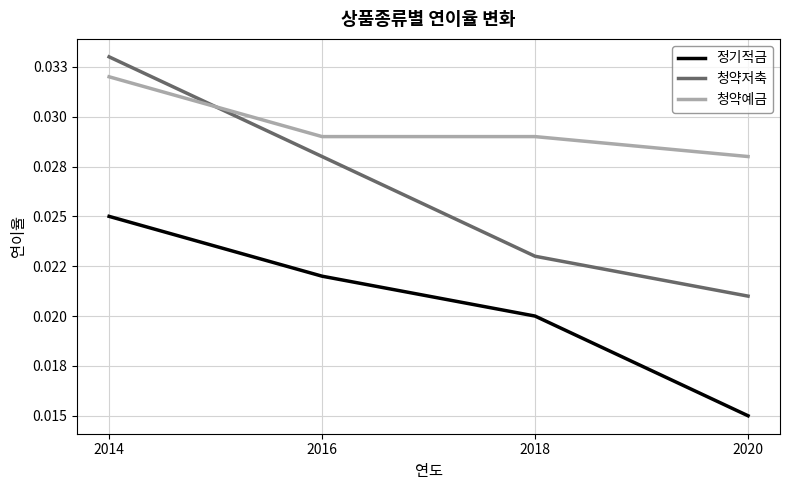

Reading right to left, transcribe all the data shown in this chart.

정기적금: 2020=0.0	2018=0.0	2016=0.0	2014=0.0
청약저축: 2020=0.0	2018=0.0	2016=0.0	2014=0.0
청약예금: 2020=0.0	2018=0.0	2016=0.0	2014=0.0